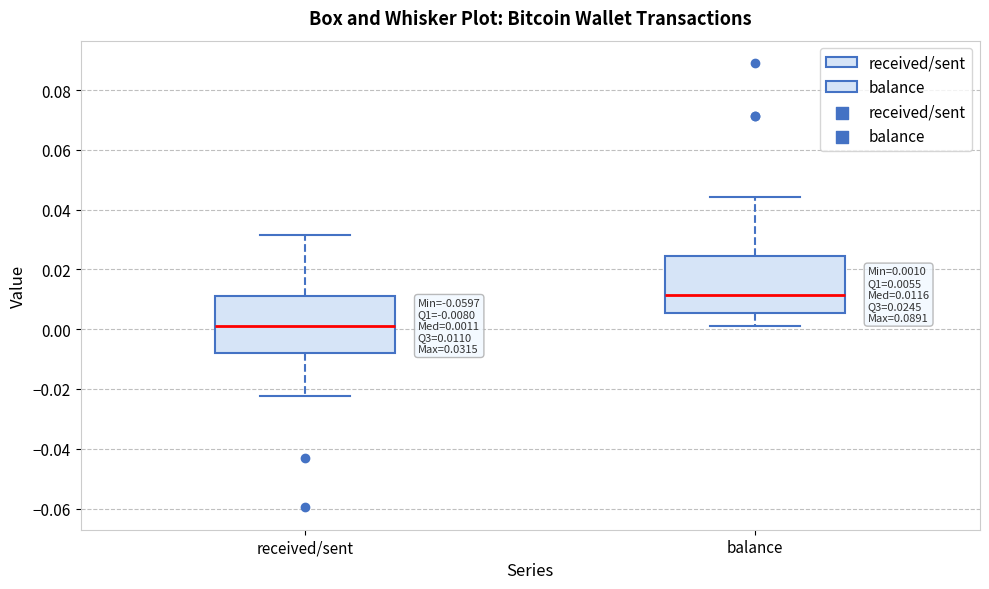

Which box has the lowest median line?

received/sent